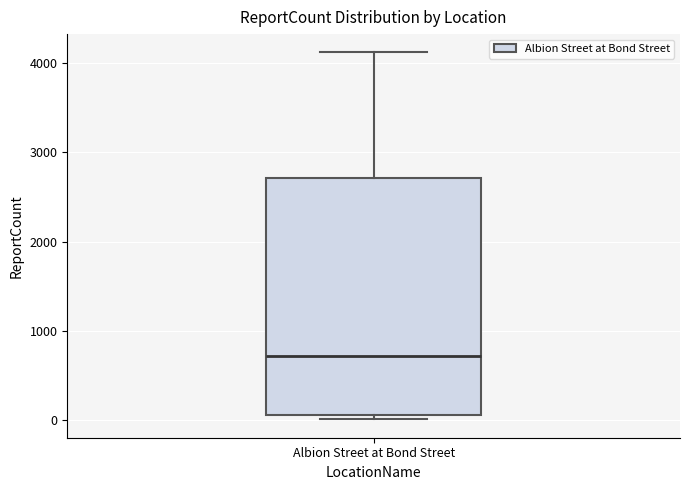

Transcribe this box plot: give where the median line is, the range the box spans, and where the two whiskers end, as read against the y-axis. The values are not printed on the chart, so give them approximately, as read against the axis.

median 700, box 100 to 2700, whiskers 0 to 4100